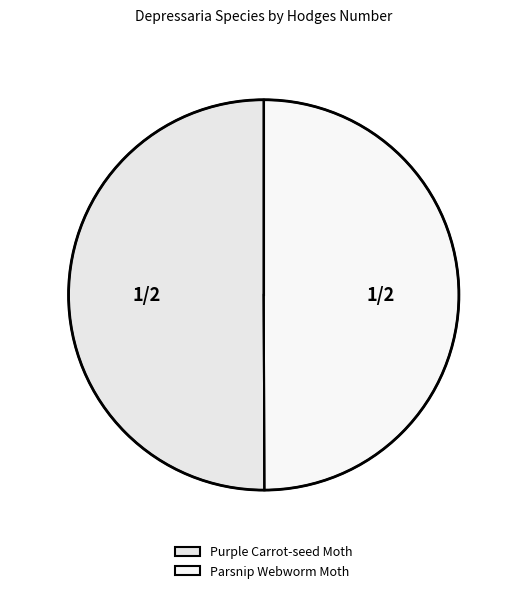

Count the number of slices in the pie.

2